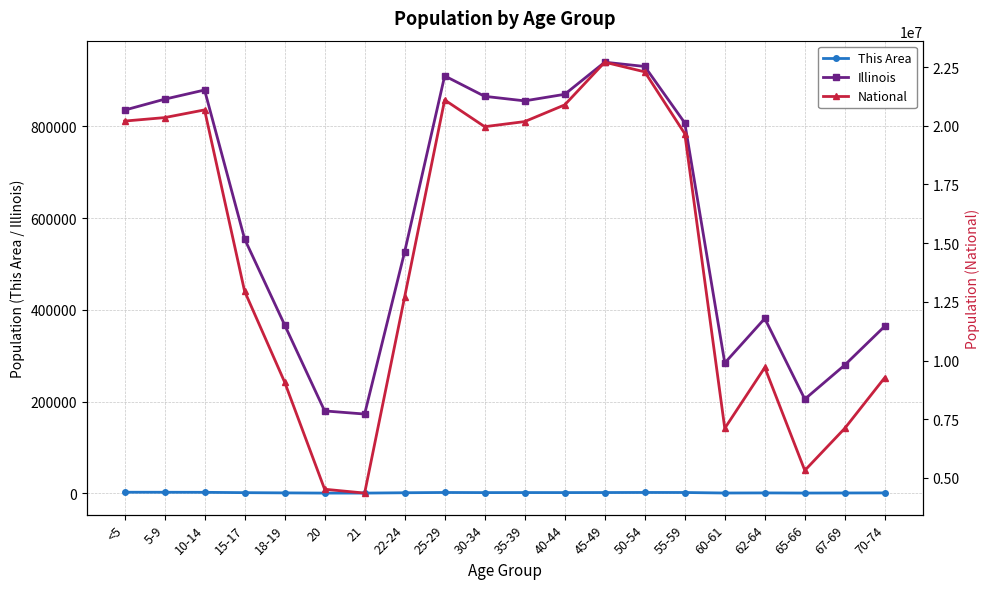

What value does the National series have at 10-14, to the nearest 50?

20677200